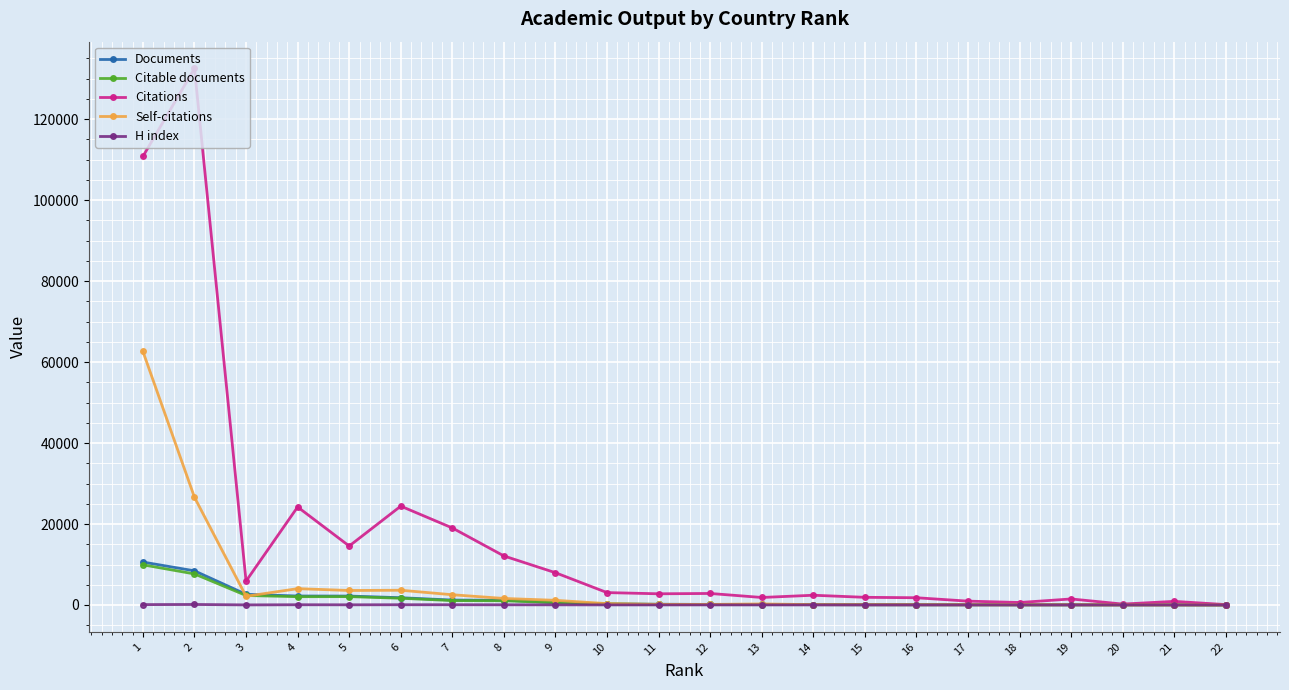

How many lines are shown in the chart?

5